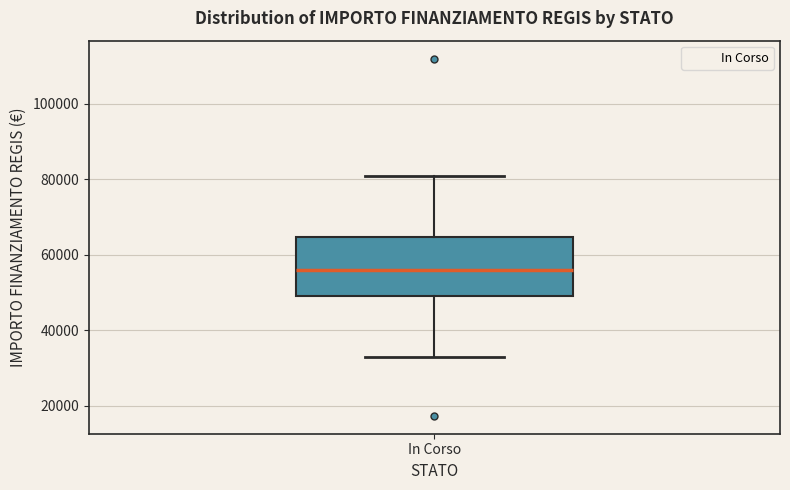

Read this box plot against the y-axis: the position of the median line, the range covered by the box, and the ends of both whiskers. The values are not printed on the chart, so give them approximately, as read against the axis.

median 56000, box 50000 to 64000, whiskers 32000 to 80000